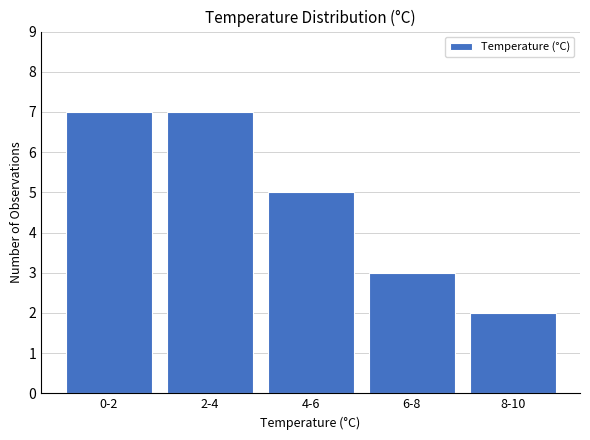

Reading left to right, what are all the values shown in this chart?

7	7	5	3	2